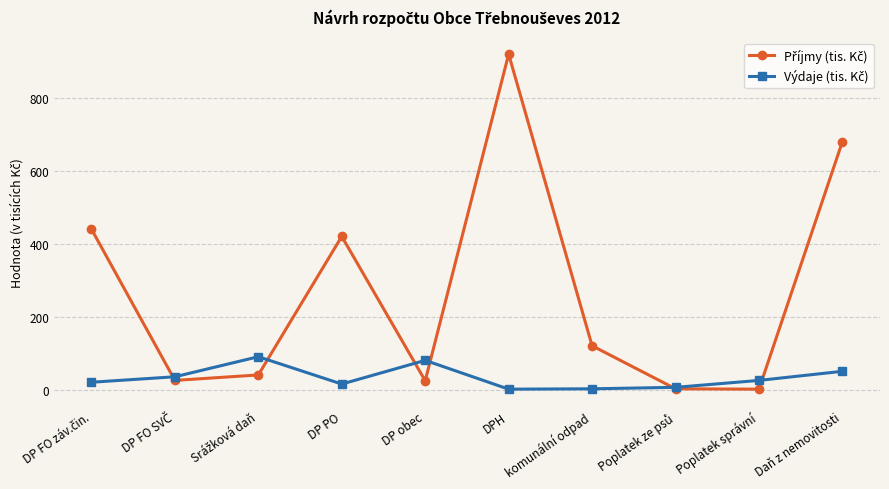

What is the label of the 1st point from the right?

Daň z nemovitosti